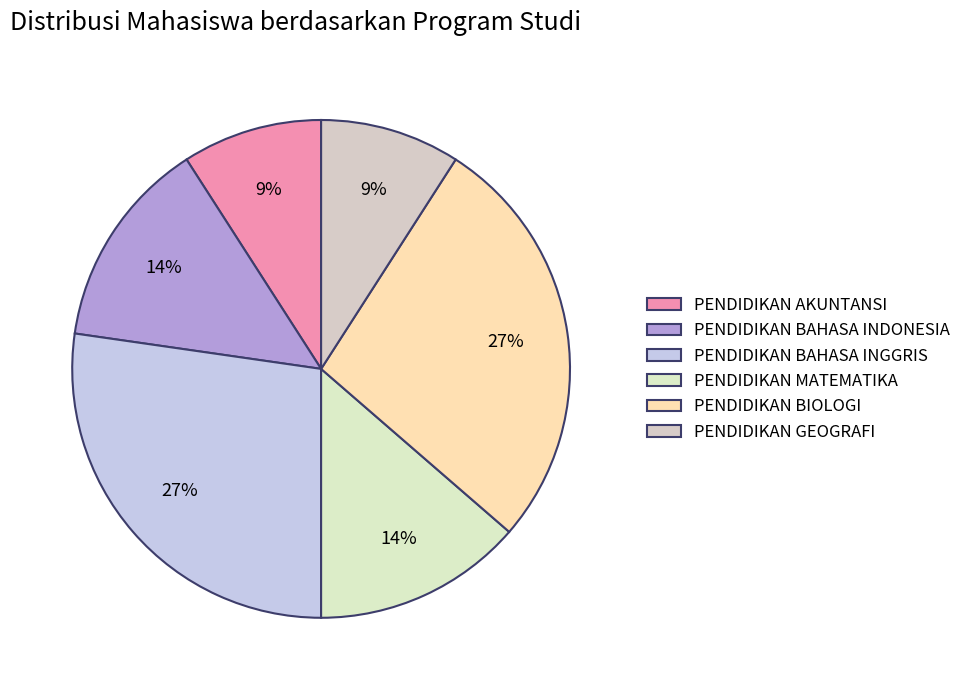

Count the number of slices in the pie.

6